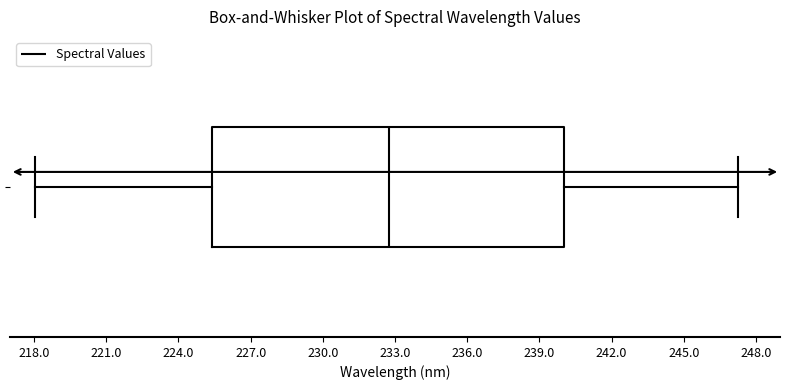

Transcribe this box plot: give where the median line is, the range the box spans, and where the two whiskers end, as read against the x-axis. The values are not printed on the chart, so give them approximately, as read against the axis.

median 232.5, box 225.5 to 240.0, whiskers 218.0 to 247.0